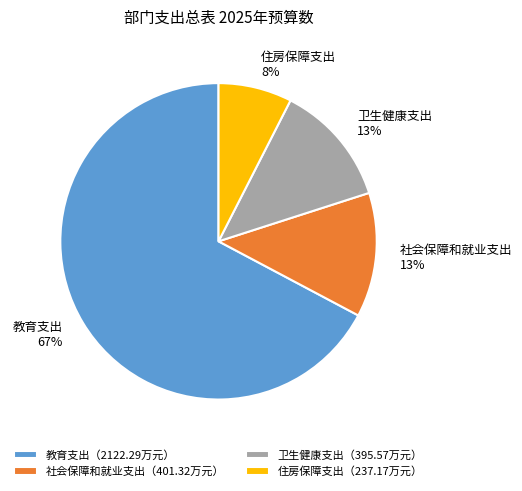

What is the smallest slice in the pie chart?

住房保障支出